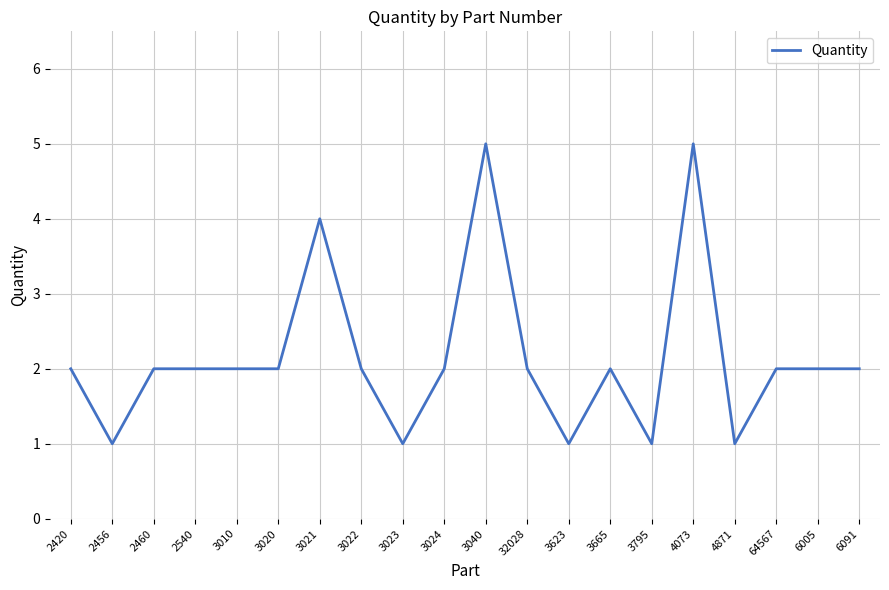

What is the difference between the maximum and minimum values?

4